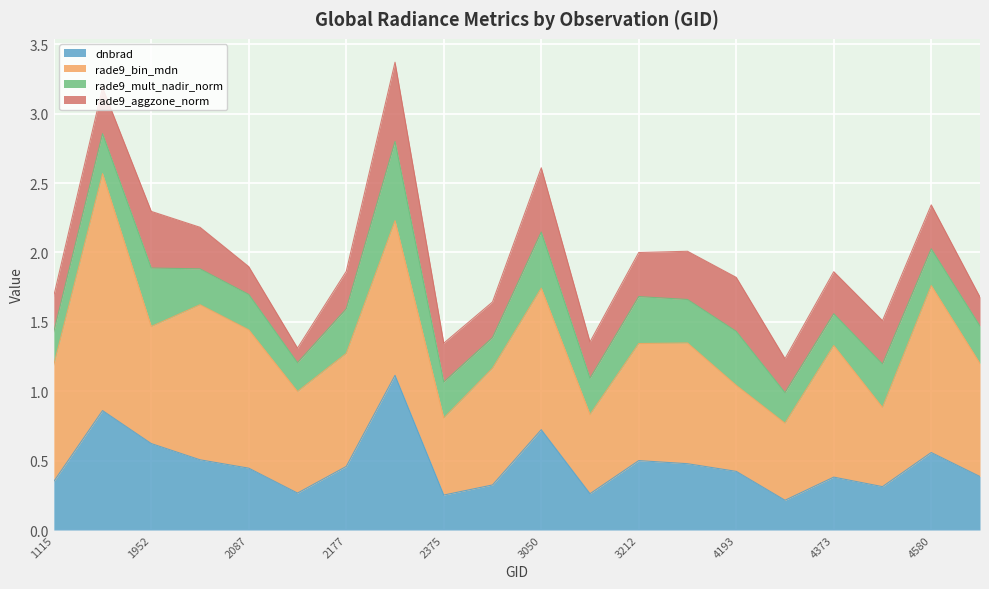

Reading left to right, transcribe all the data shown in this chart.

dnbrad: 1115=0.3	1808=0.9	1952=0.6	1988=0.5	2087=0.4	2123=0.3	2177=0.5	2267=1.1	2375=0.3	3005=0.3	3050=0.7	3185=0.3	3212=0.5	4157=0.5	4193=0.4	4238=0.2	4373=0.4	4445=0.3	4580=0.6	4697=0.4
rade9_bin_mdn: 1115=0.8	1808=1.7	1952=0.8	1988=1.1	2087=1.0	2123=0.7	2177=0.8	2267=1.1	2375=0.6	3005=0.8	3050=1.0	3185=0.6	3212=0.8	4157=0.9	4193=0.6	4238=0.6	4373=0.9	4445=0.6	4580=1.2	4697=0.8
rade9_mult_nadir_norm: 1115=0.2	1808=0.3	1952=0.4	1988=0.3	2087=0.3	2123=0.2	2177=0.3	2267=0.6	2375=0.3	3005=0.2	3050=0.4	3185=0.3	3212=0.3	4157=0.3	4193=0.4	4238=0.2	4373=0.2	4445=0.3	4580=0.3	4697=0.3
rade9_aggzone_norm: 1115=0.3	1808=0.3	1952=0.4	1988=0.3	2087=0.2	2123=0.1	2177=0.3	2267=0.6	2375=0.3	3005=0.3	3050=0.5	3185=0.3	3212=0.3	4157=0.3	4193=0.4	4238=0.2	4373=0.3	4445=0.3	4580=0.3	4697=0.2